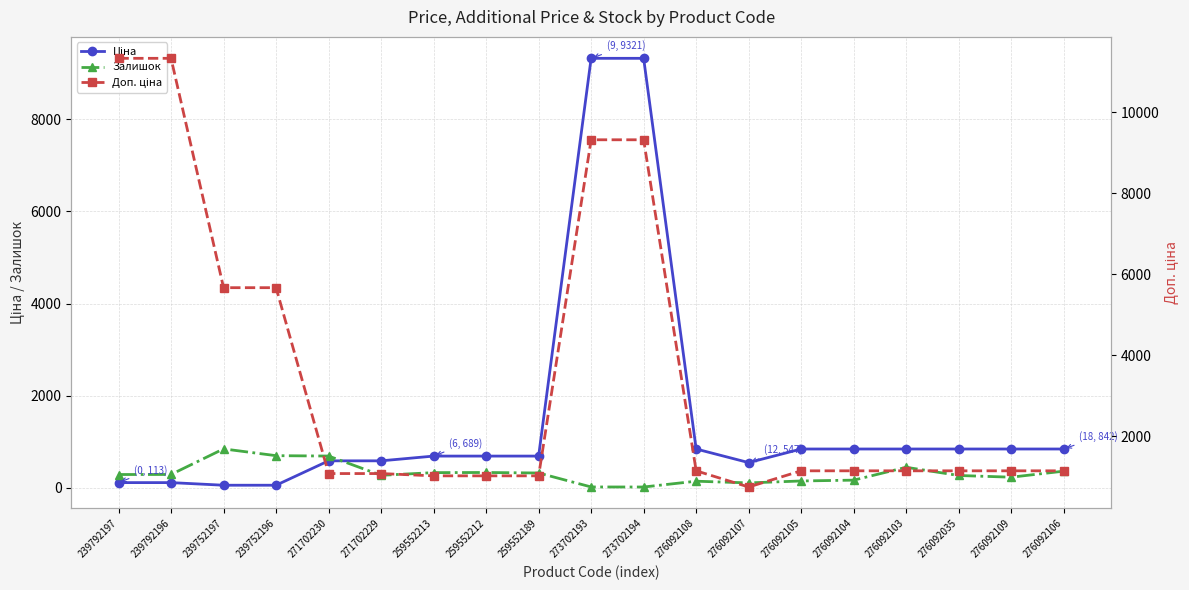

At 239792196, list the series in order from largest to smallest.

Доп. ціна, Залишок, Ціна